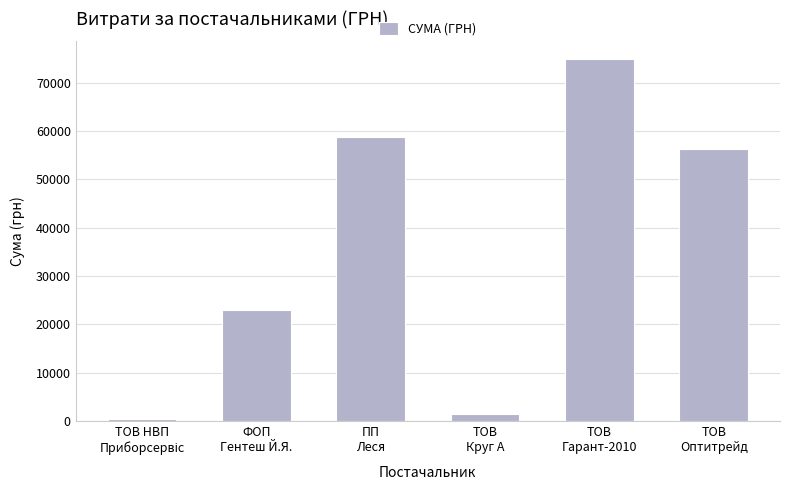

What is the value of the 5th bar from the left?

74784.3